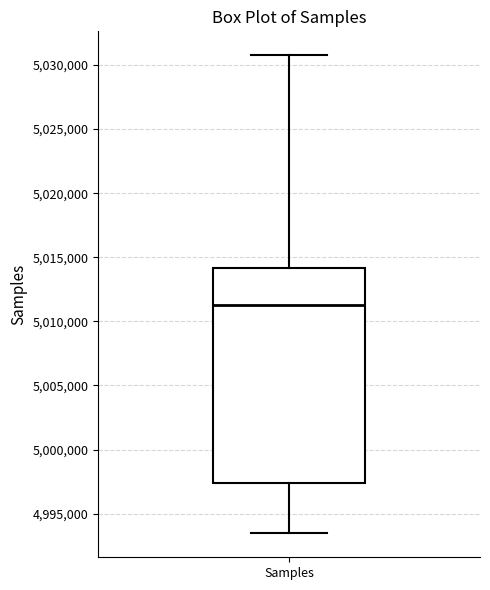

Transcribe this box plot: give where the median line is, the range the box spans, and where the two whiskers end, as read against the y-axis. The values are not printed on the chart, so give them approximately, as read against the axis.

median 5011500, box 4997500 to 5014000, whiskers 4993500 to 5031000